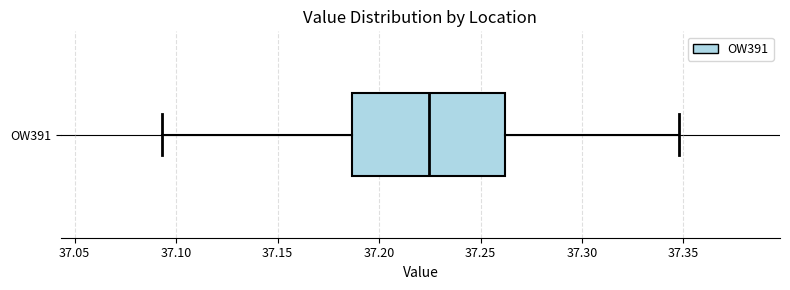

Where is the left edge of the box for OW391 on the x-axis? The values are not printed on the chart, so give them approximately, as read against the axis.

37.185